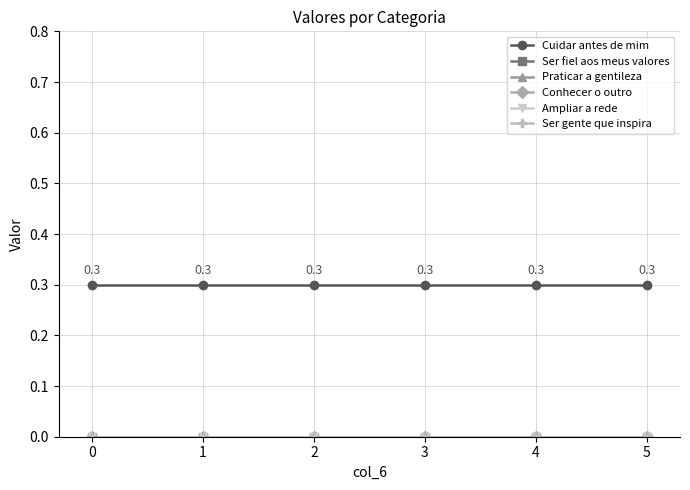

Which series has the largest total across all categories?

Cuidar antes de mim